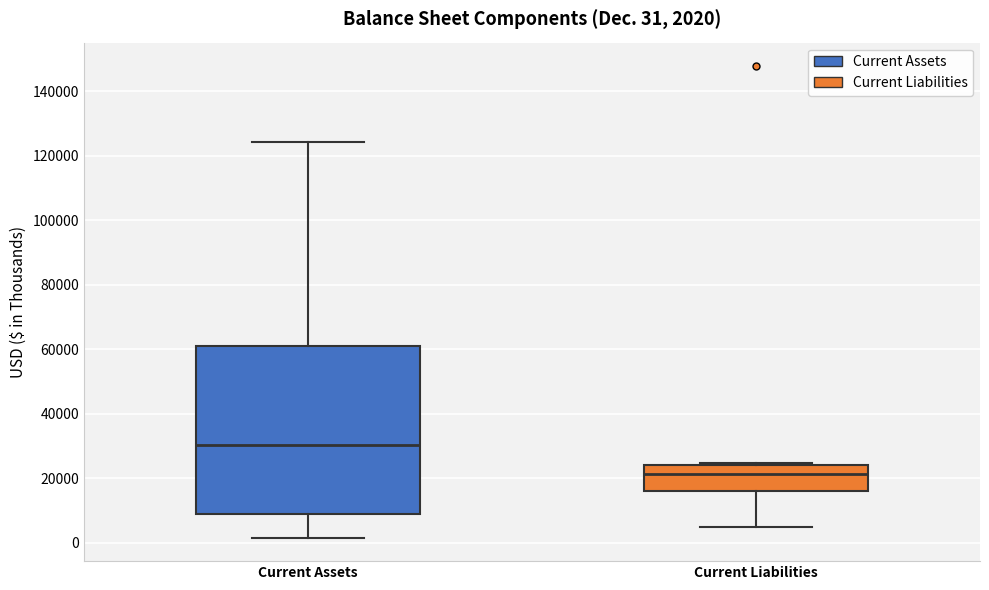

Which box has the lowest median line?

Current Liabilities